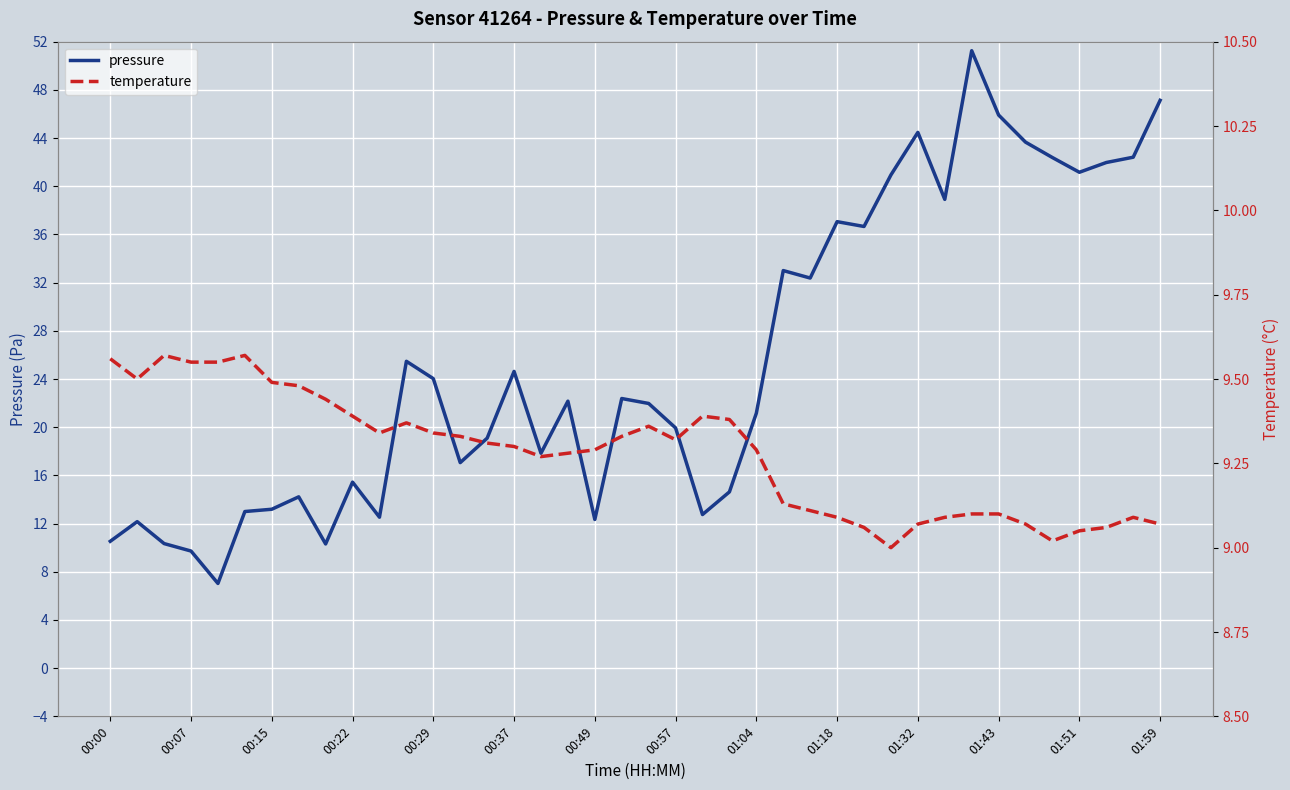

Is it true that pressure equals 24.6 at 00:37?

True